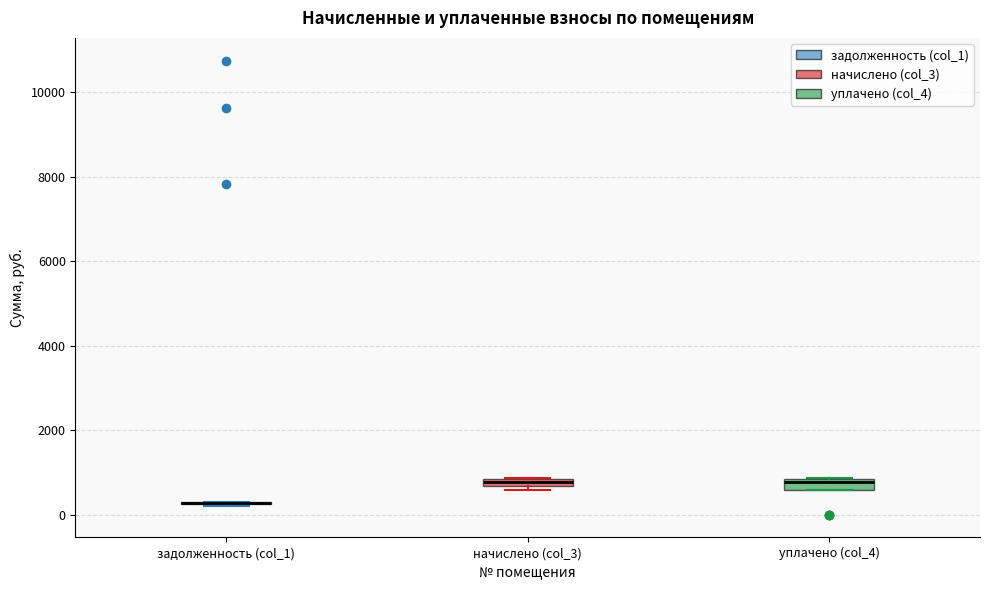

Where is the lower edge of the box for начислено (col_3) on the y-axis? The values are not printed on the chart, so give them approximately, as read against the axis.

600